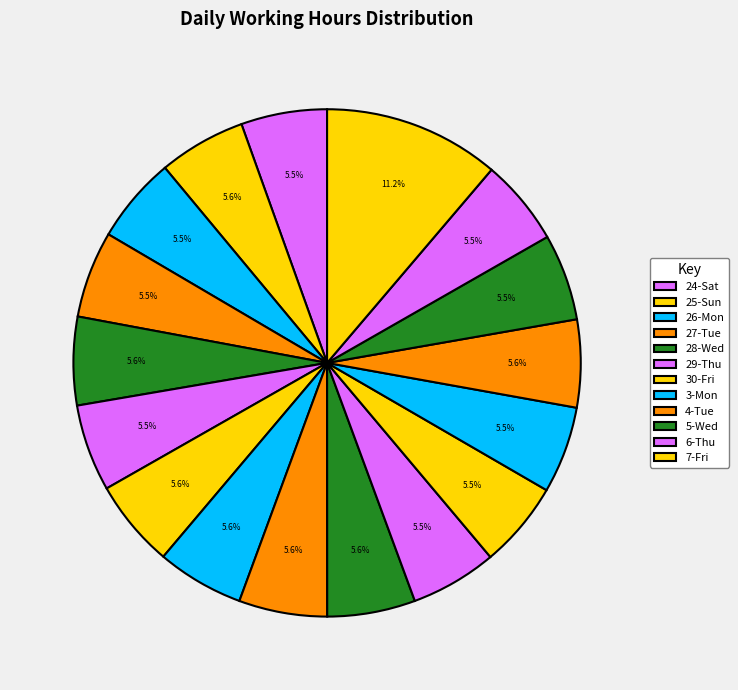

Which category has the biggest portion of the pie?

19-Wed